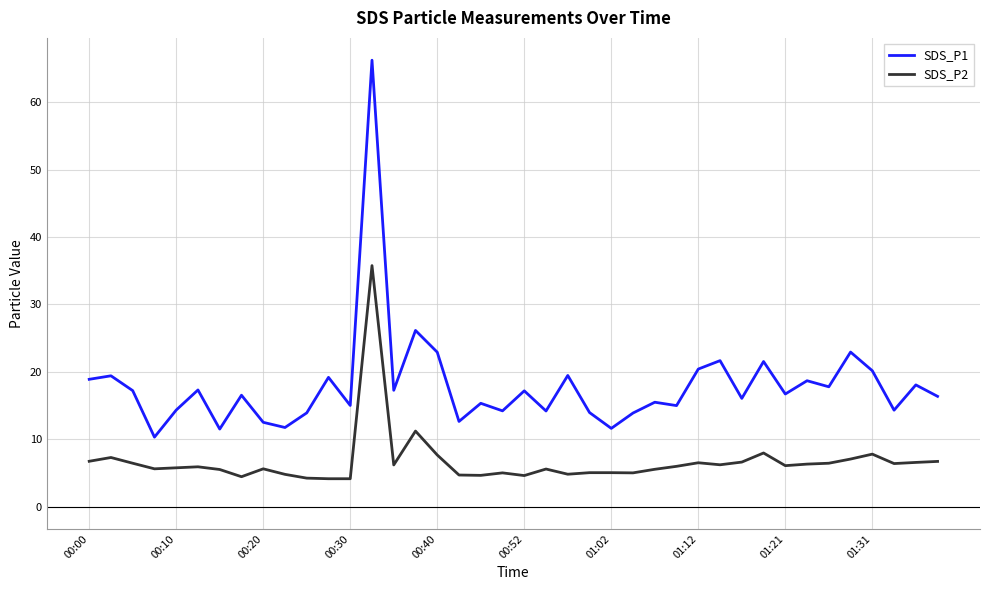

List the series in order of their overall mean, lowest first.

SDS_P2, SDS_P1